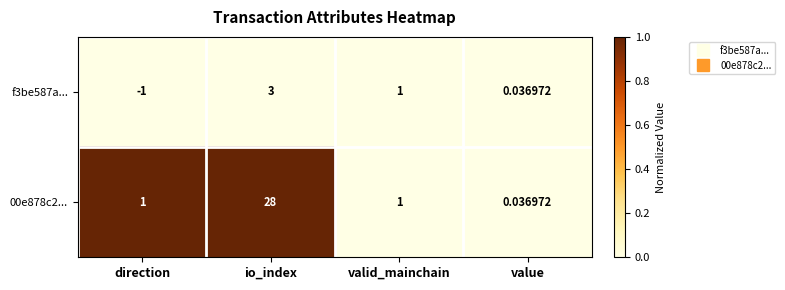

Where is f3be587a... nearest to the value 1?

valid_mainchain